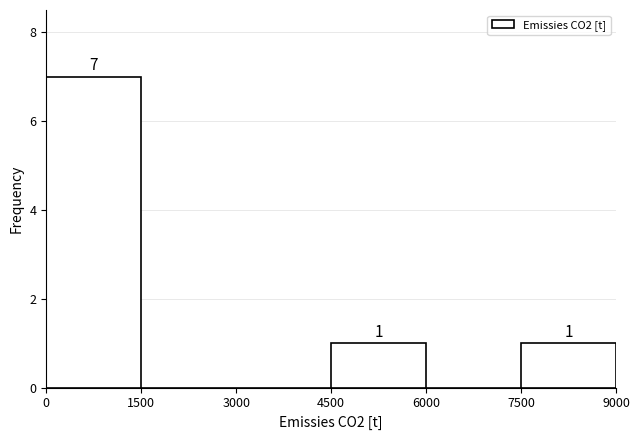

Over which range of the x-axis is the bar tallest?

0 to 1500